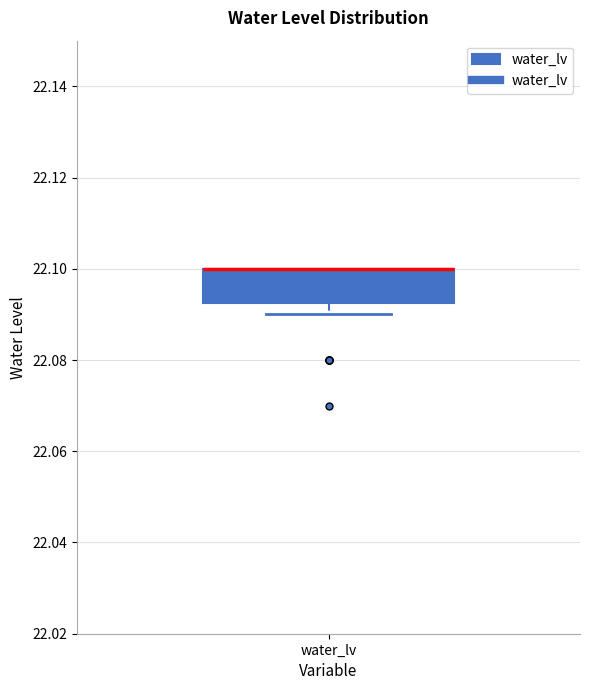

Read this box plot against the y-axis: the position of the median line, the range covered by the box, and the ends of both whiskers. The values are not printed on the chart, so give them approximately, as read against the axis.

median 22.100 (drawn on the box's upper edge), box 22.092 to 22.100, whiskers 22.090 to 22.100